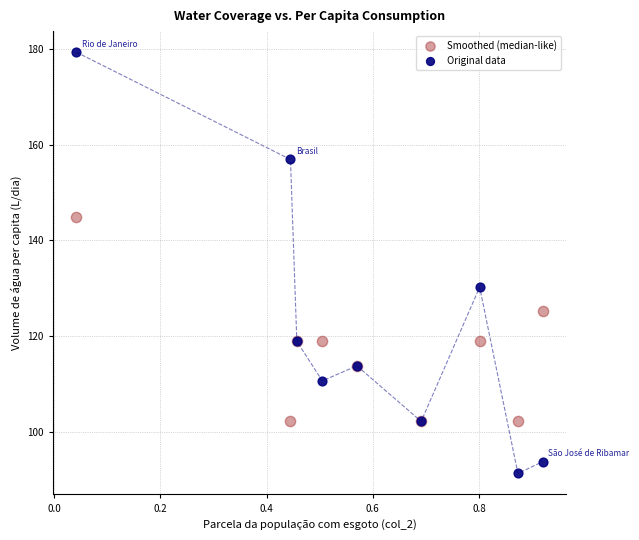

What are all the series names shown in the legend?

Smoothed (median-like), Original data